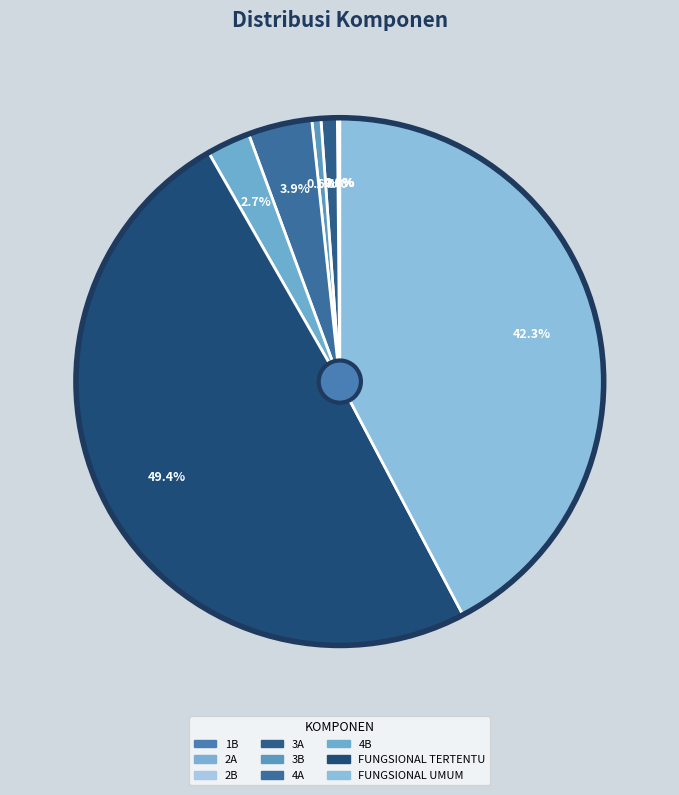

The 2B slice represents 0% of the pie. True or false?

True